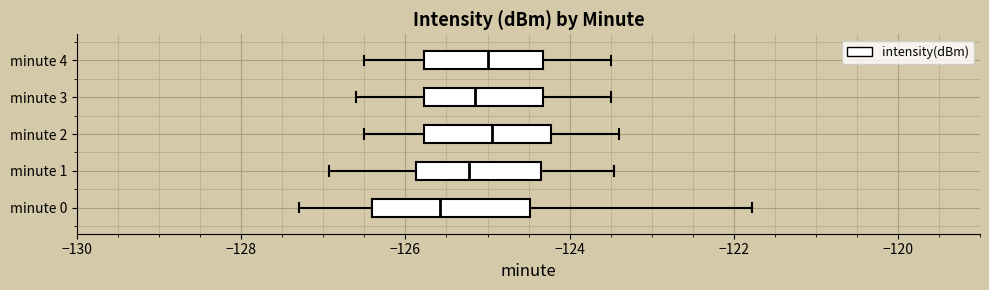

Reading bottom to top, read every box against the x-axis: the position of its median line, the range the box covers, and the ends of its whiskers. The values are not printed on the chart, so give them approximately, as read against the axis.

minute 0: median -125.6, box -126.4 to -124.4, whiskers -127.2 to -121.8
minute 1: median -125.2, box -125.8 to -124.4, whiskers -127.0 to -123.4
minute 2: median -125.0, box -125.8 to -124.2, whiskers -126.4 to -123.4
minute 3: median -125.2, box -125.8 to -124.4, whiskers -126.6 to -123.4
minute 4: median -125.0, box -125.8 to -124.4, whiskers -126.4 to -123.4